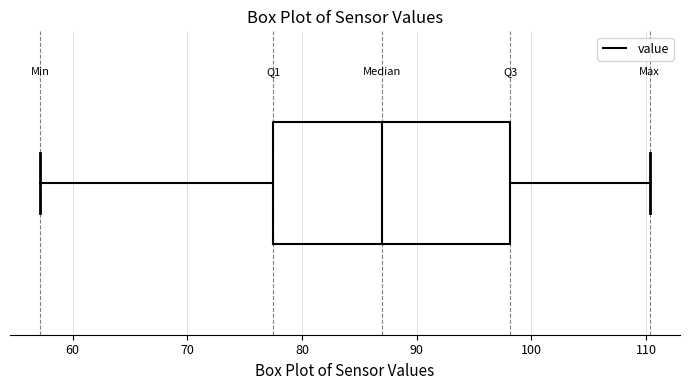

Read this box plot against the x-axis: the position of the median line, the range covered by the box, and the ends of both whiskers. The values are not printed on the chart, so give them approximately, as read against the axis.

median 87, box 77 to 98, whiskers 57 to 110